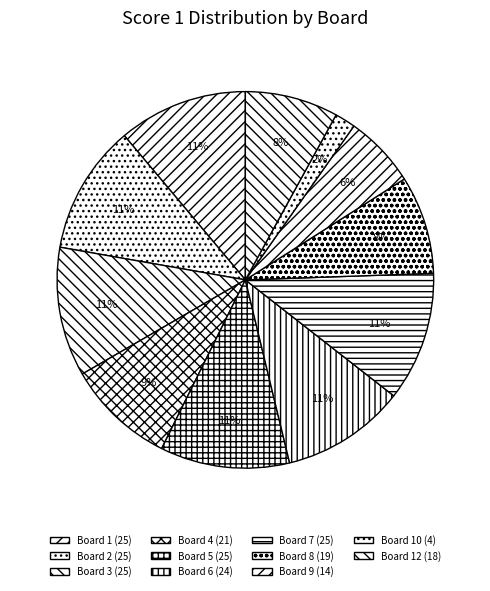

How many slices are in this pie chart?

11